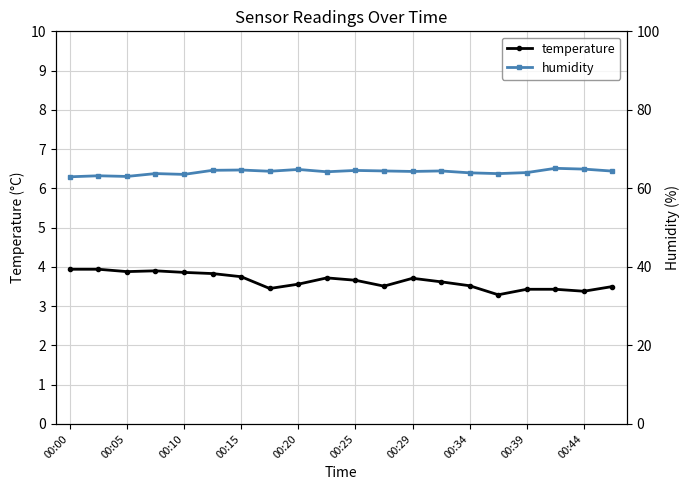

Reading left to right, what are all the values shown in this chart?

temperature: 3.9	3.9	3.9	3.9	3.9	3.8	3.8	3.5	3.6	3.7	3.7	3.5	3.7	3.6	3.5	3.3	3.4	3.4	3.4	3.5
humidity: 63.0	63.2	63.0	63.8	63.6	64.6	64.7	64.4	64.8	64.2	64.6	64.4	64.3	64.4	64.0	63.8	64.0	65.1	64.9	64.4